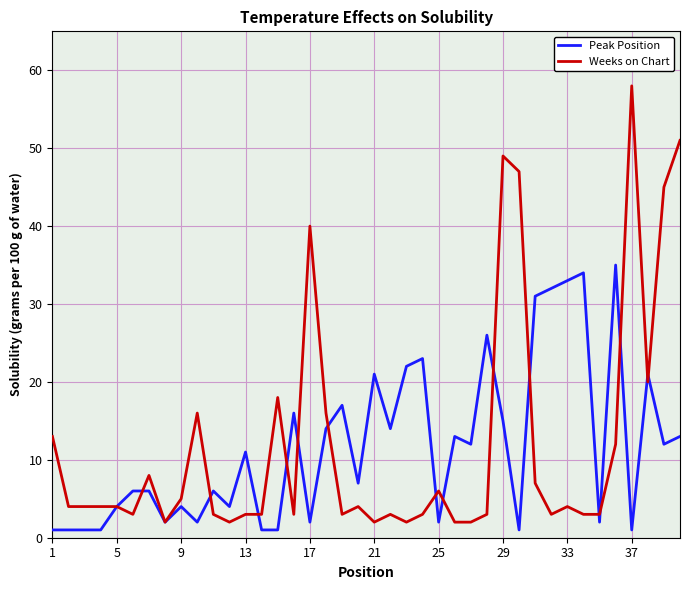

How many categories are shown in the chart?

40